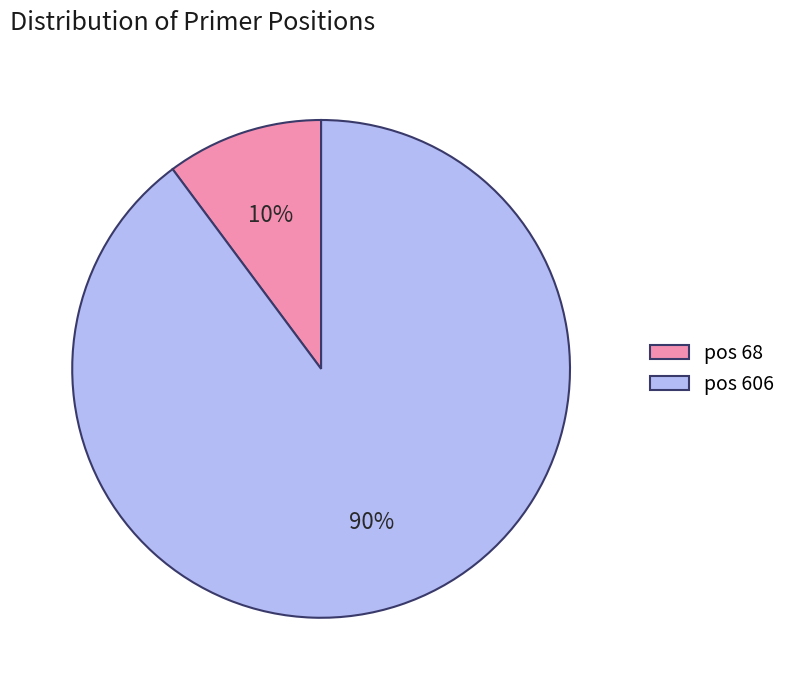

How many segments does this pie chart have?

2